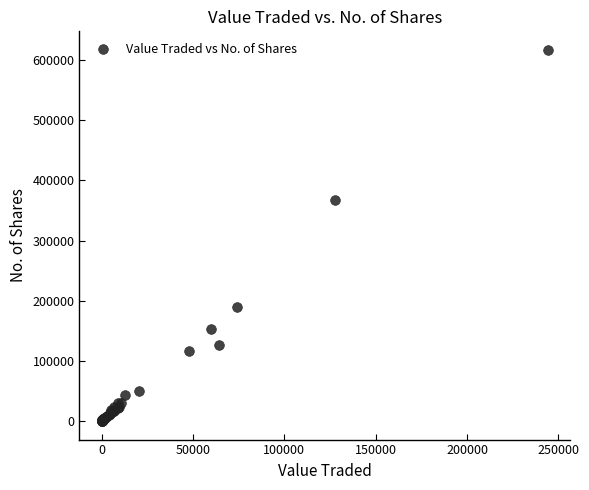

What Y value in the scatter plot is closest to 308517?

368120